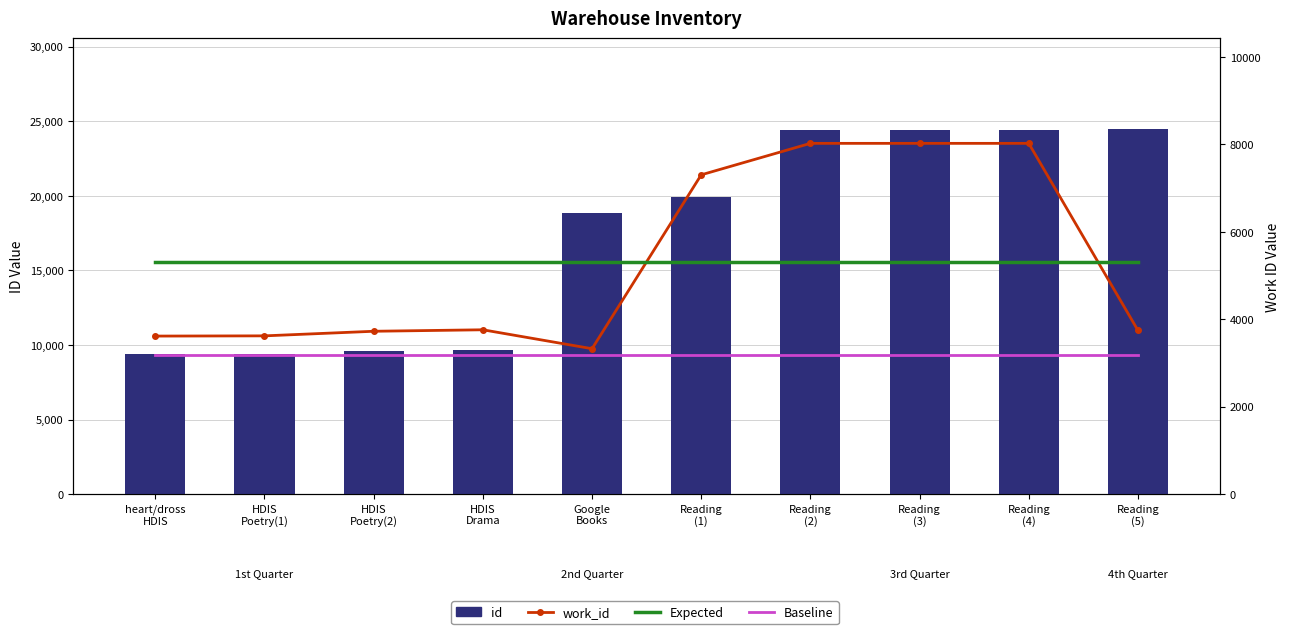

Which category has the lowest value across all series?

heart/dross
HDIS